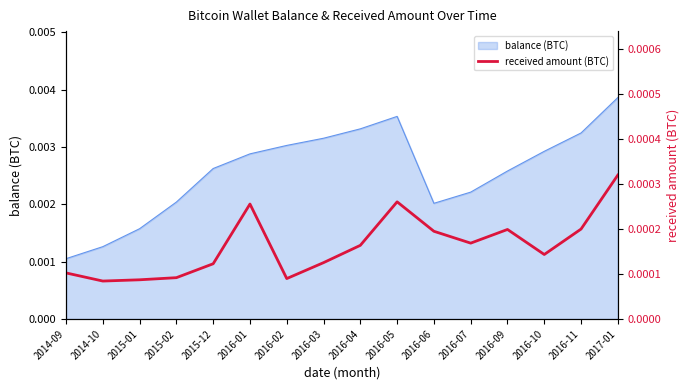

Reading left to right, transcribe all the data shown in this chart.

2014-09=0.0	2014-10=0.0	2015-01=0.0	2015-02=0.0	2015-12=0.0	2016-01=0.0	2016-02=0.0	2016-03=0.0	2016-04=0.0	2016-05=0.0	2016-06=0.0	2016-07=0.0	2016-09=0.0	2016-10=0.0	2016-11=0.0	2017-01=0.0